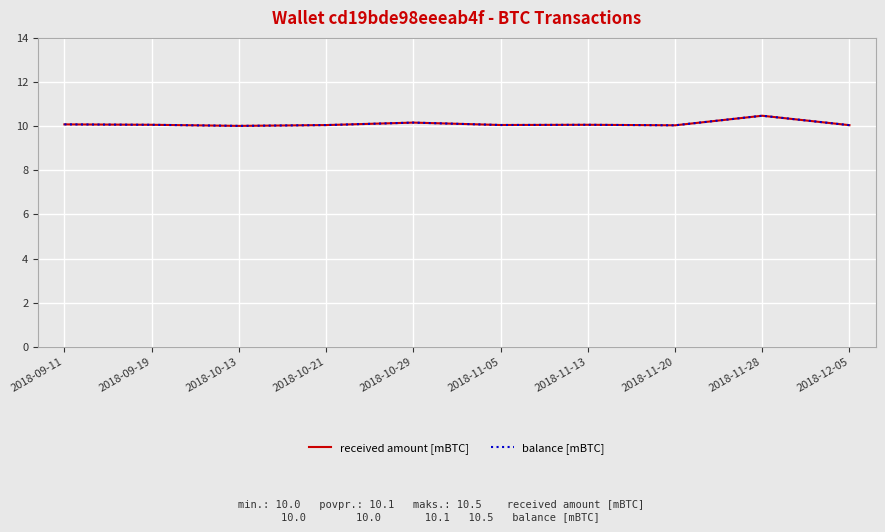

True or false: received amount [mBTC] has a value of 16.4 at 2018-11-13.

False